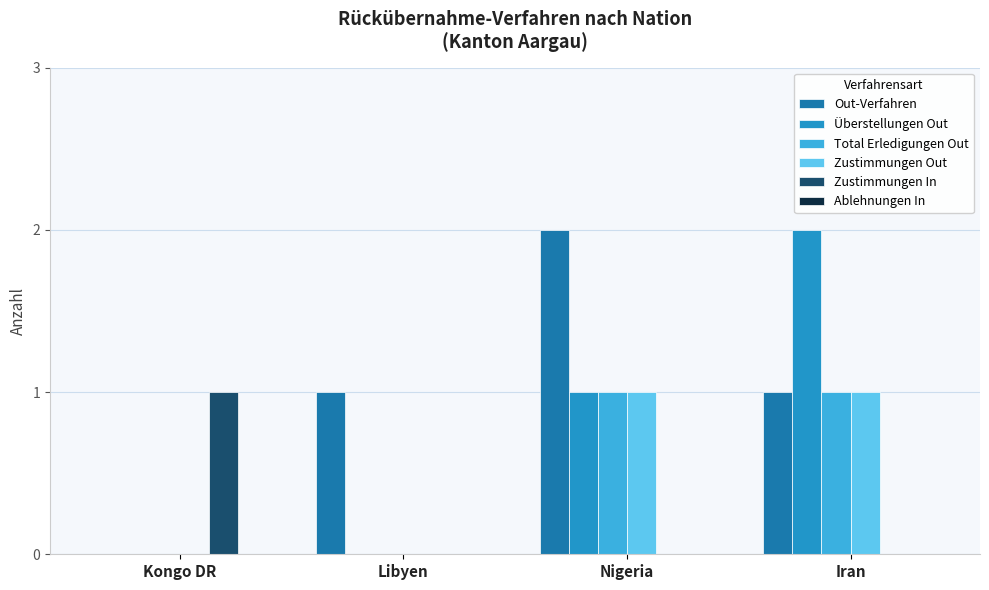

Which series has the largest total across all categories?

Out-Verfahren